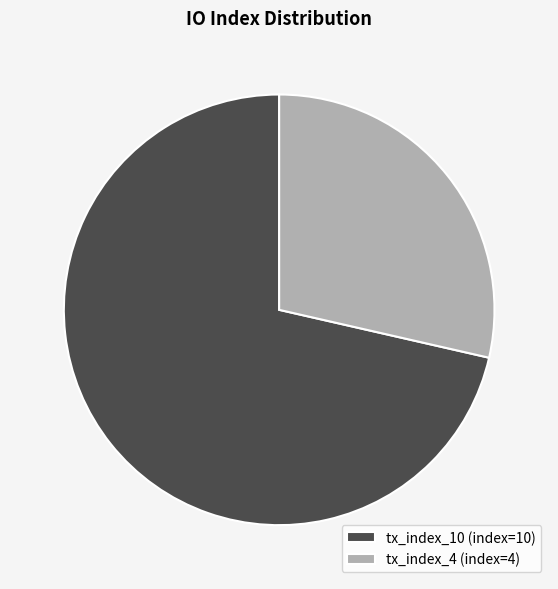

Does tx_index_4 represent more than half of the total?

No